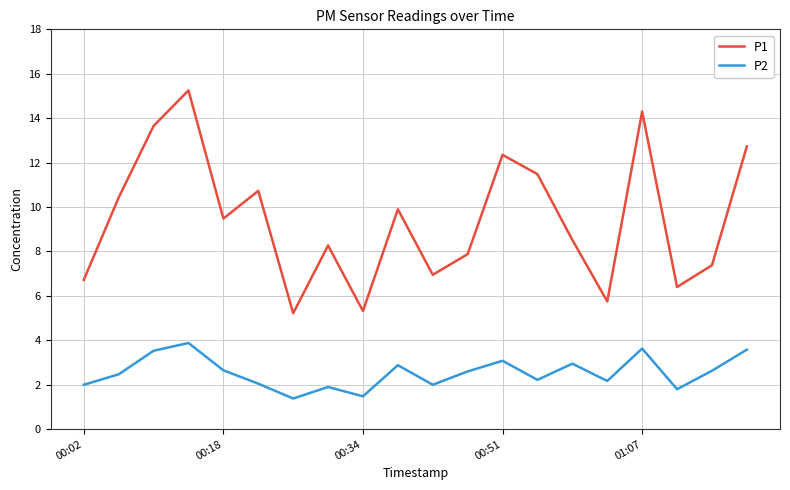

List the series in order of their peak value, lowest first.

P2, P1